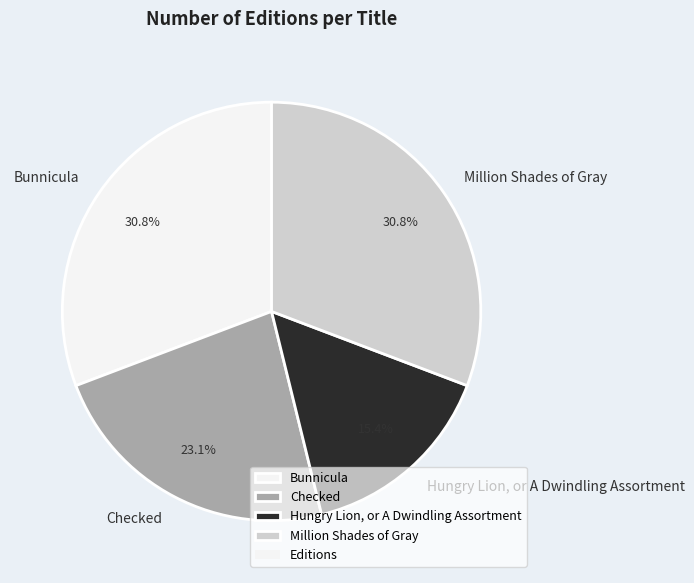

What percentage is the Hungry Lion, or A Dwindling Assortment slice, to the nearest percent?

15%